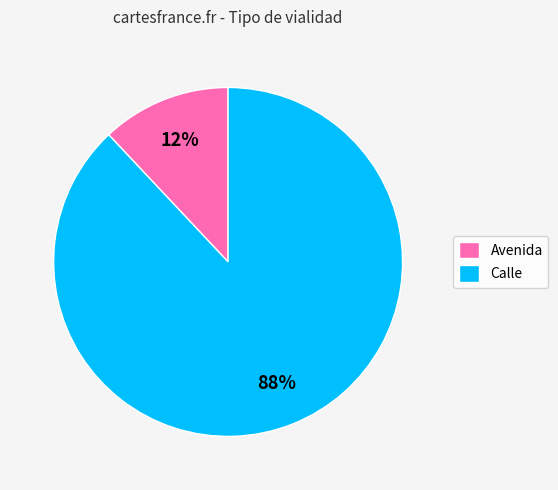

Which slice is the largest?

Calle